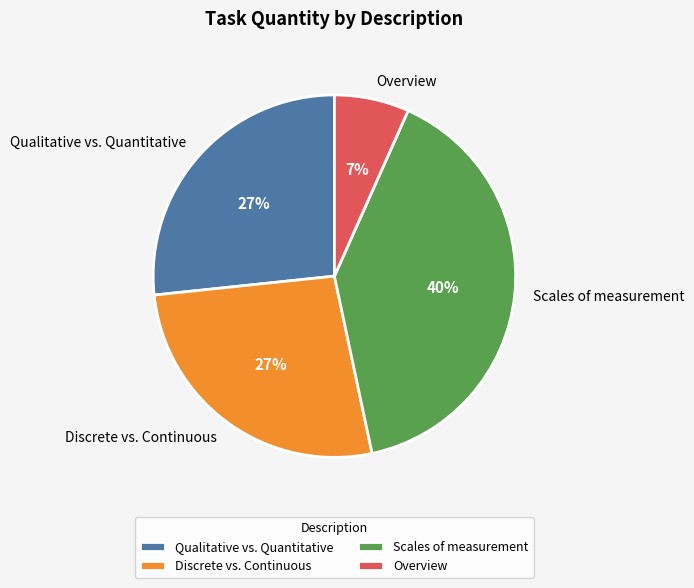

To the nearest percent, what is the difference between the largest and smallest slice percentages?

33%